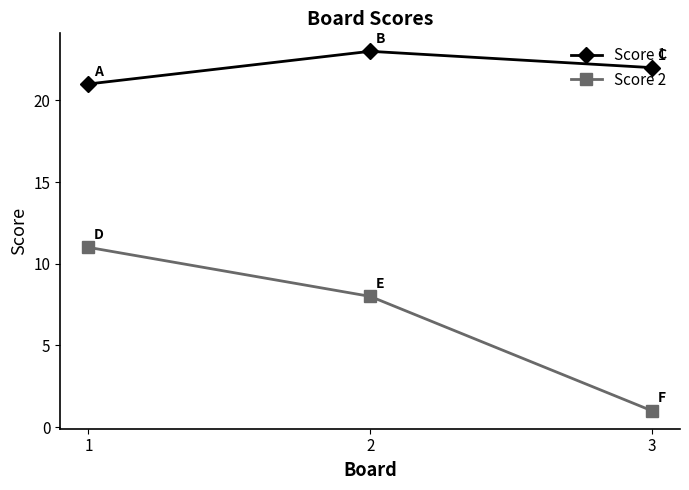

What is the difference between the maximum and second lowest values in the Score 2 series?

3